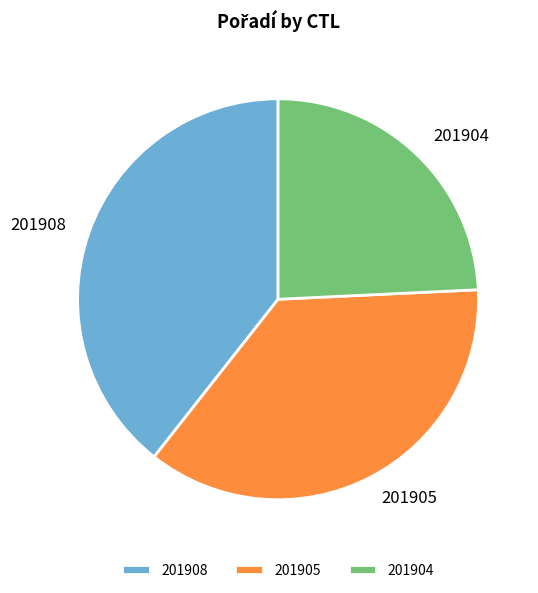

Which has a higher value, 201905 or 201904?

201905